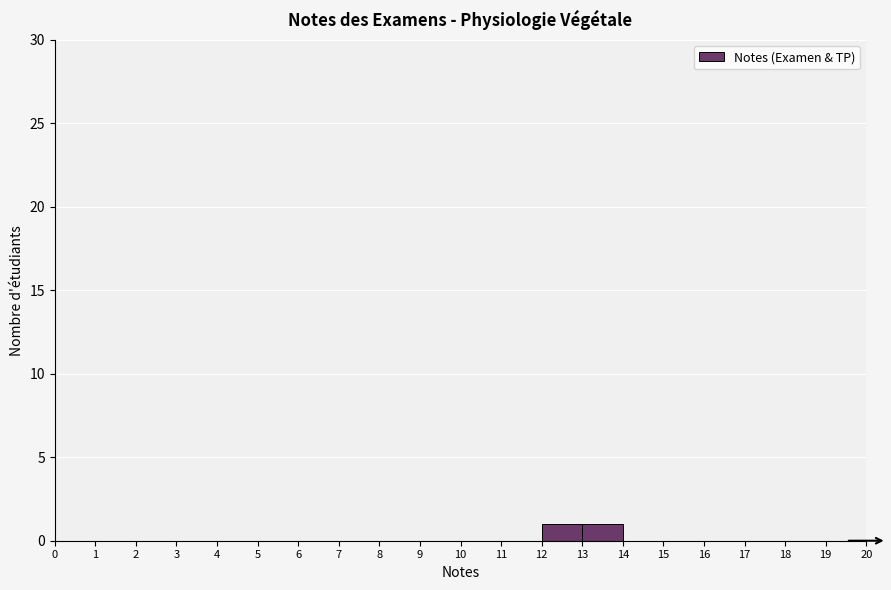

Reading left to right, transcribe this chart: for each bar, give the range it covers on the x-axis and its height. The values are not printed on the chart, so give them approximately, as read against the axis.

0 to 1: 0
1 to 2: 0
2 to 3: 0
3 to 4: 0
4 to 5: 0
5 to 6: 0
6 to 7: 0
7 to 8: 0
8 to 9: 0
9 to 10: 0
10 to 11: 0
11 to 12: 0
12 to 13: 1
13 to 14: 1
14 to 15: 0
15 to 16: 0
16 to 17: 0
17 to 18: 0
18 to 19: 0
19 to 20: 0